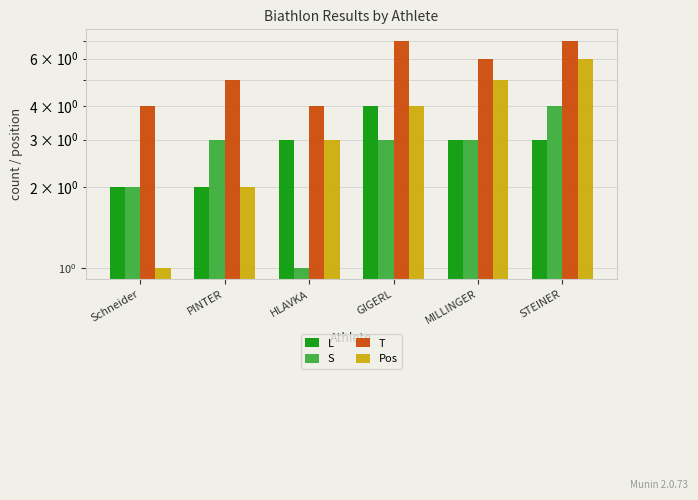

What is the total value across all series at HLAVKA?

11